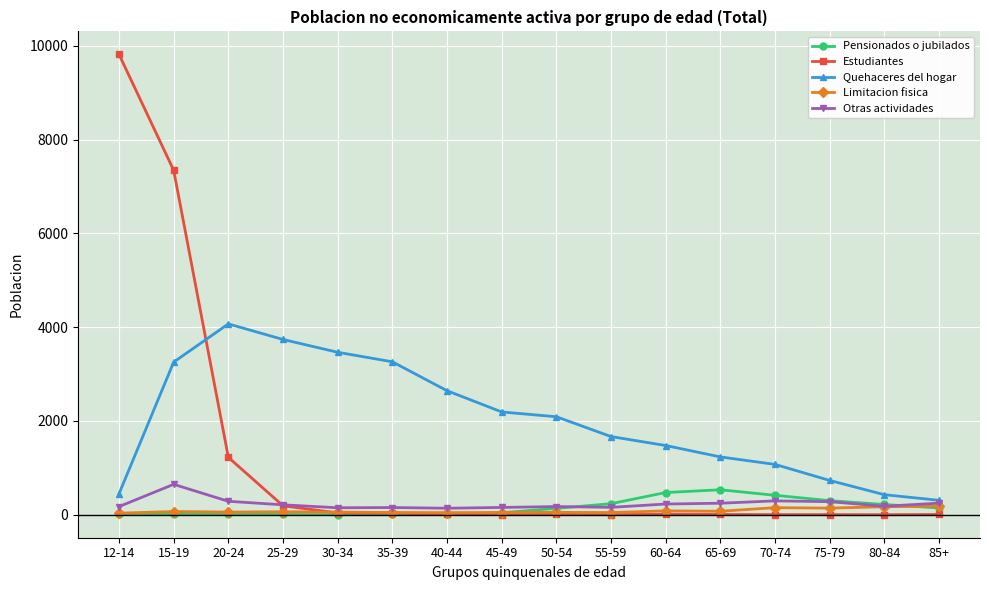

In Quehaceres del hogar, how many points are higher than both neighbors (excluding endpoints)?

1